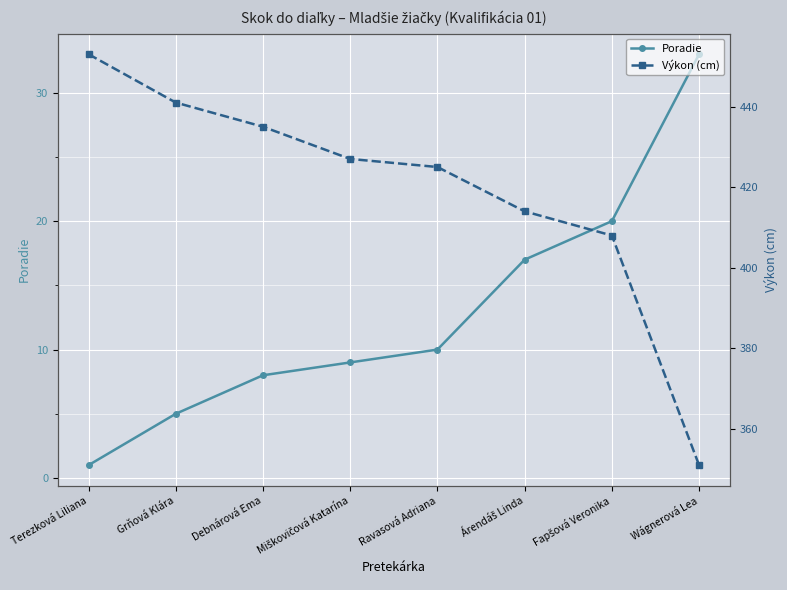

True or false: Poradie and Výkon (cm) cross at least once.

False